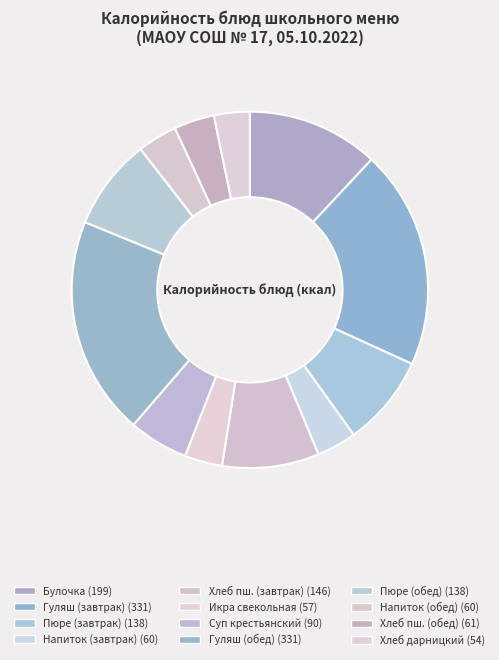

Which category has the biggest portion of the pie?

Гуляш из свинины (завтрак)